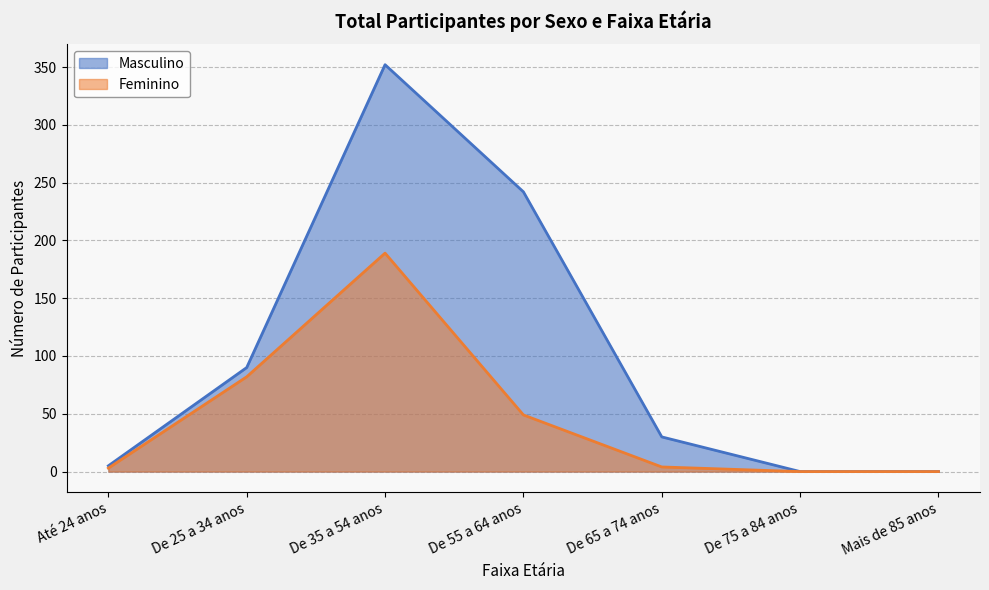

What is the sum of all Feminino values?

327